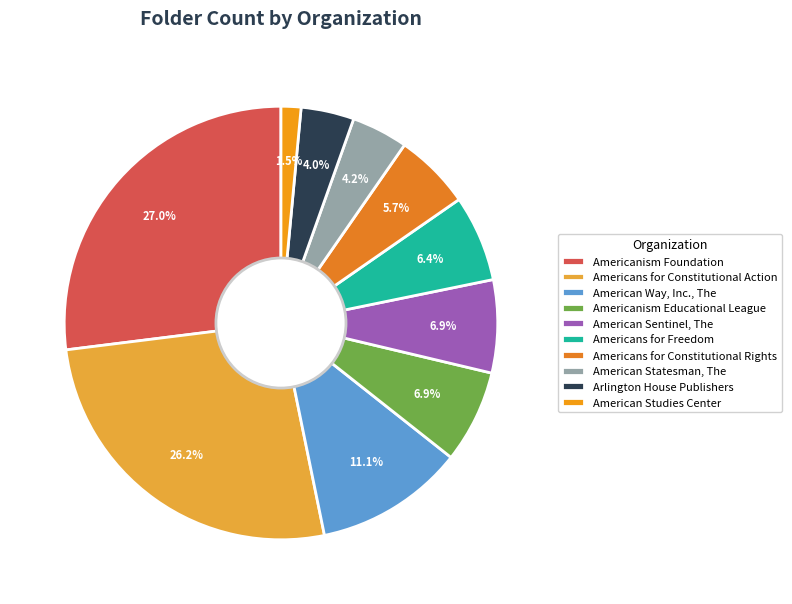

To the nearest percent, what is the average slice percentage?

10%